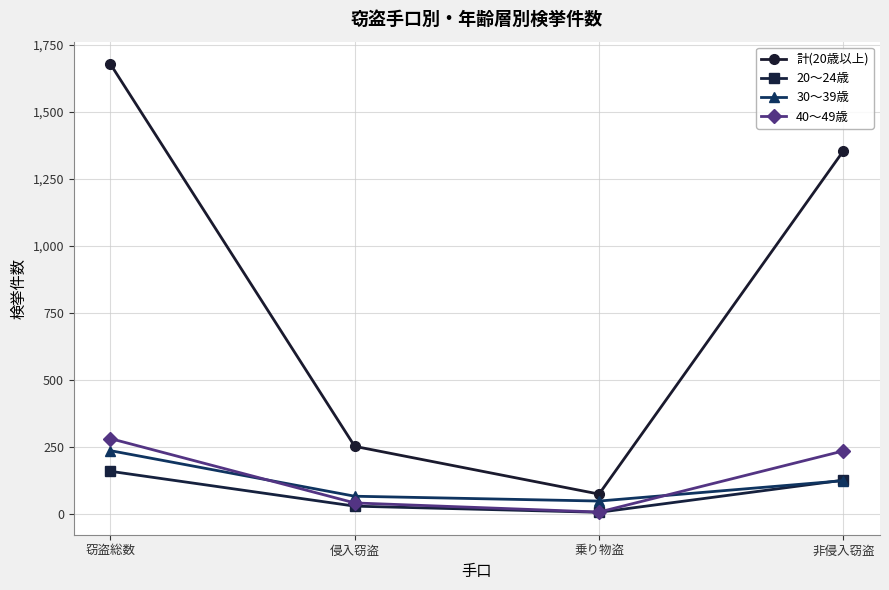

Reading left to right, what are all the values shown in this chart?

計(20歳以上): 窃盗総数=1677	侵入窃盗=251	乗り物盗=73	非侵入窃盗=1353
20～24歳: 窃盗総数=158	侵入窃盗=28	乗り物盗=5	非侵入窃盗=125
30～39歳: 窃盗総数=235	侵入窃盗=65	乗り物盗=47	非侵入窃盗=123
40～49歳: 窃盗総数=280	侵入窃盗=40	乗り物盗=6	非侵入窃盗=234